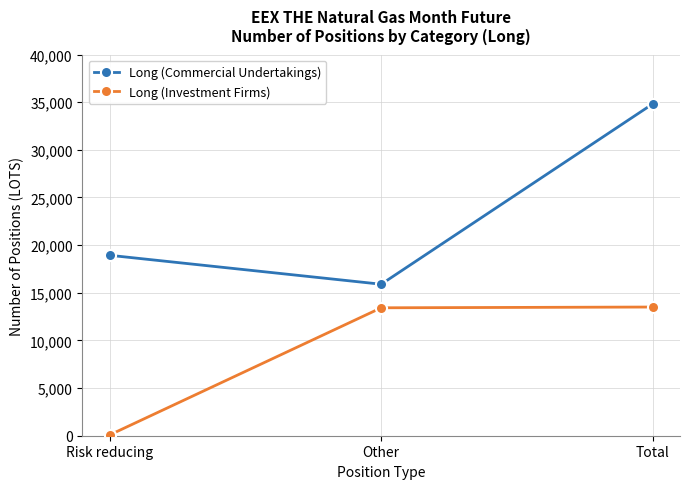

Which series changed the most between Risk reducing and Other?

Long (Investment Firms)